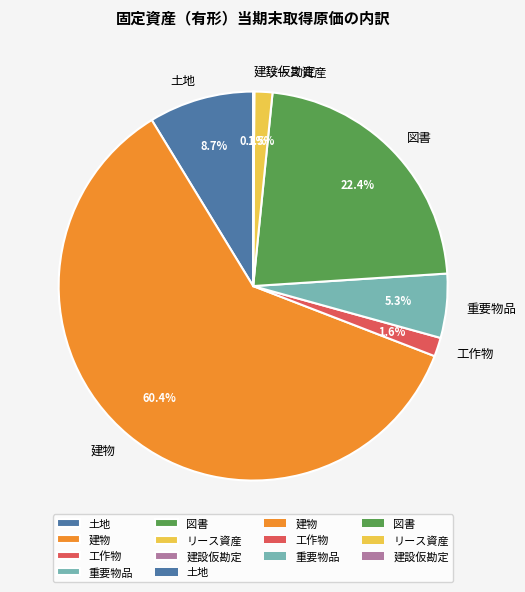

Which slice is the largest?

建物